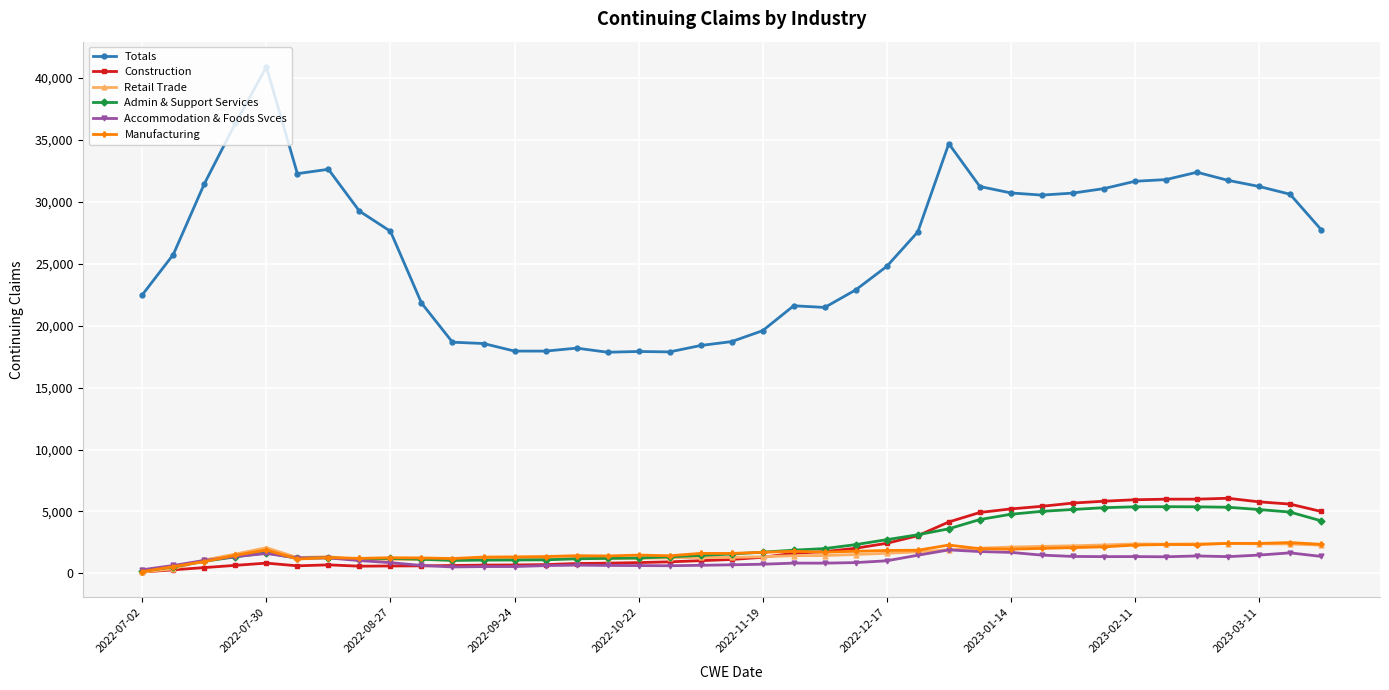

What is the maximum value for Construction?

6063